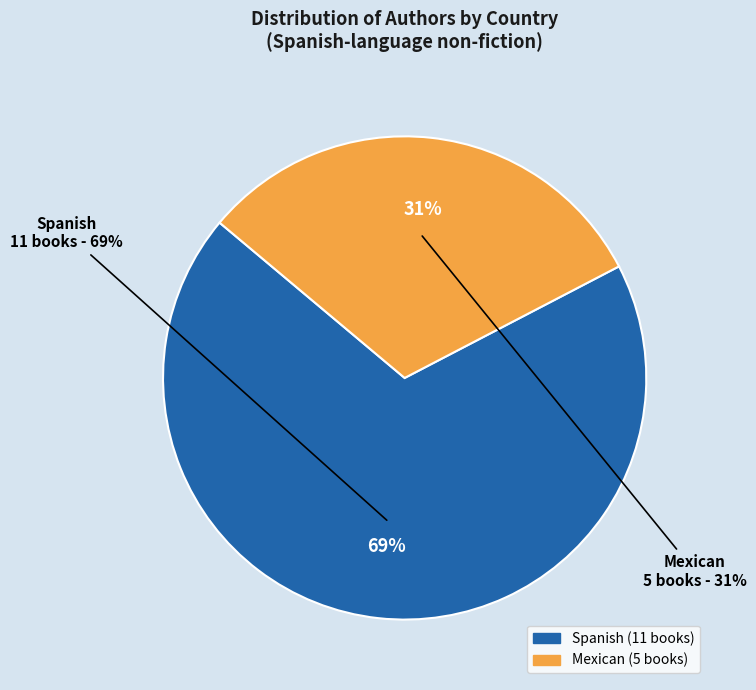

To the nearest percent, what is the combined percentage of Spanish and Mexican?

100%